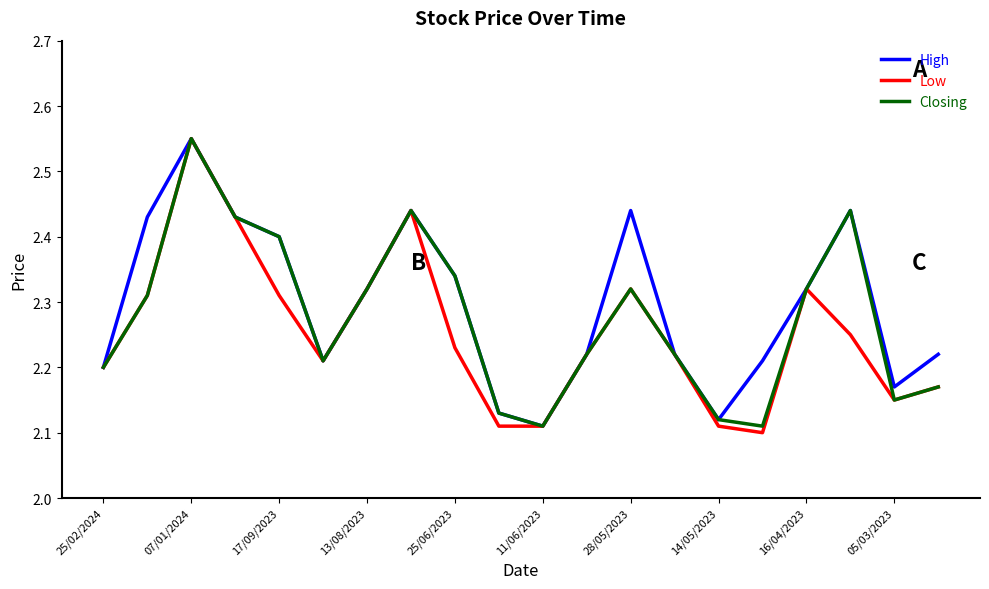

Does the chart display data point markers on the line(s)?

No